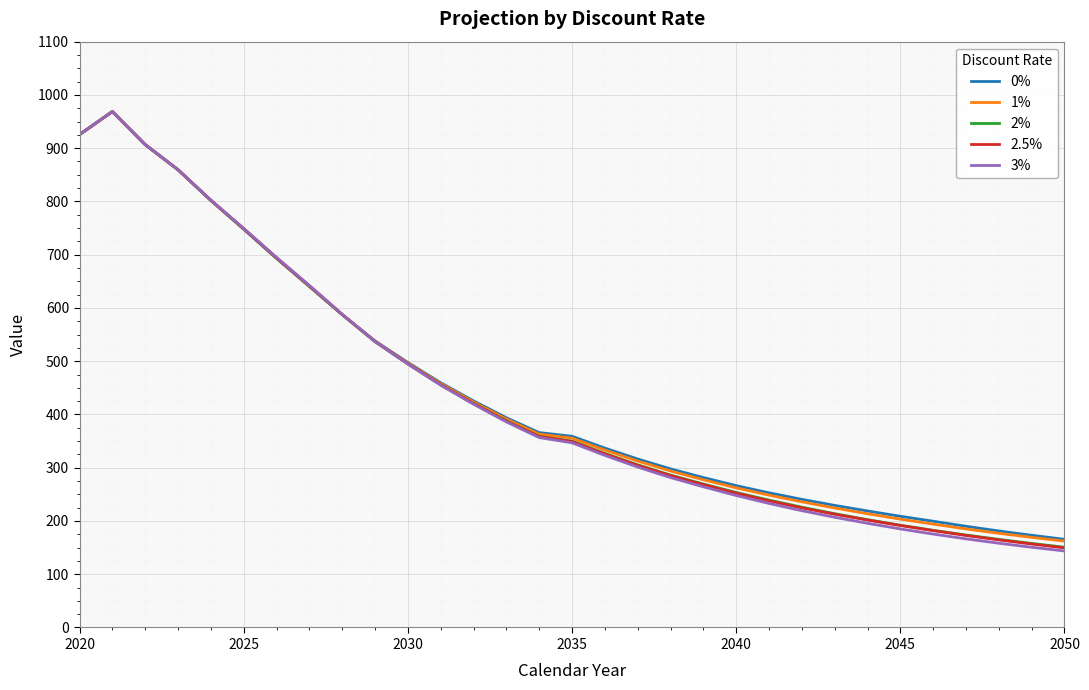

Which series has the widest spread of values?

3%